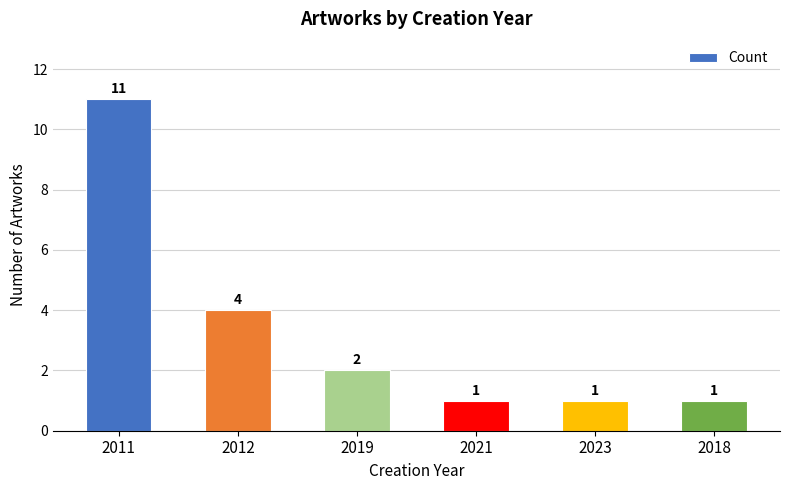

At which label is the value closest to 6?

2012